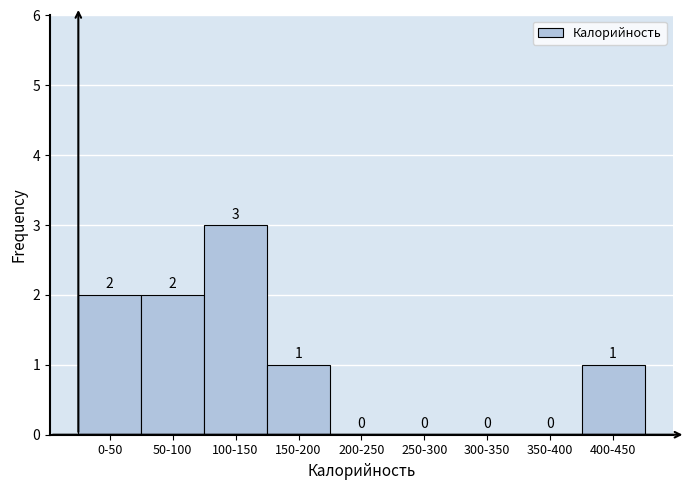

Reading left to right, list all the values displayed in this chart.

0-50=2	50-100=2	100-150=3	150-200=1	200-250=0	250-300=0	300-350=0	350-400=0	400-450=1